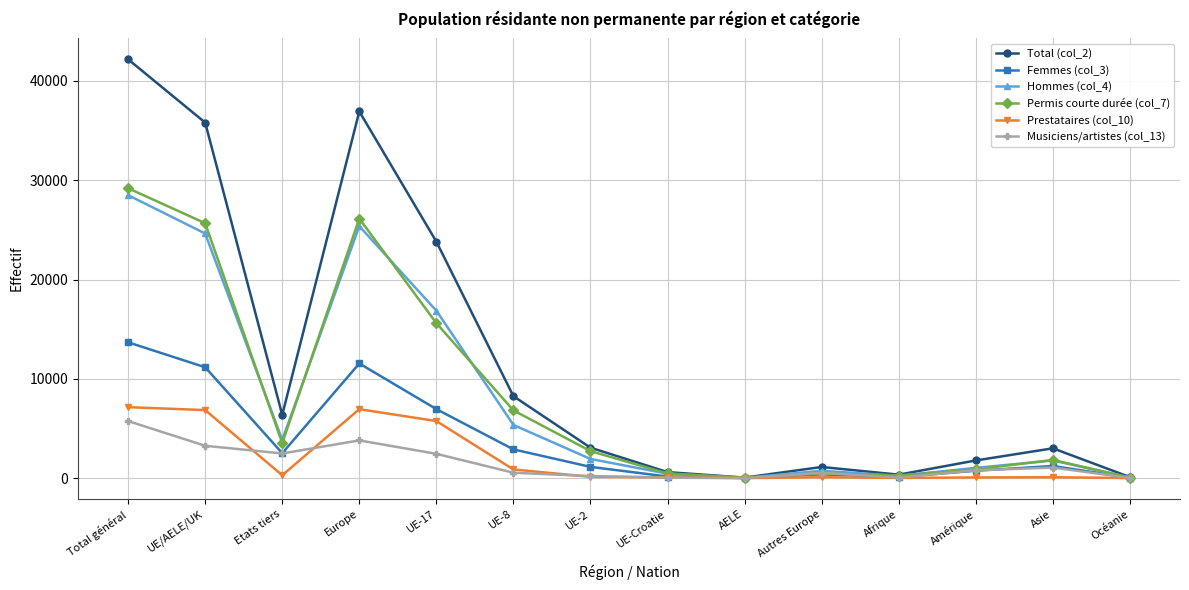

Which label corresponds to the largest value in the chart?

Total général